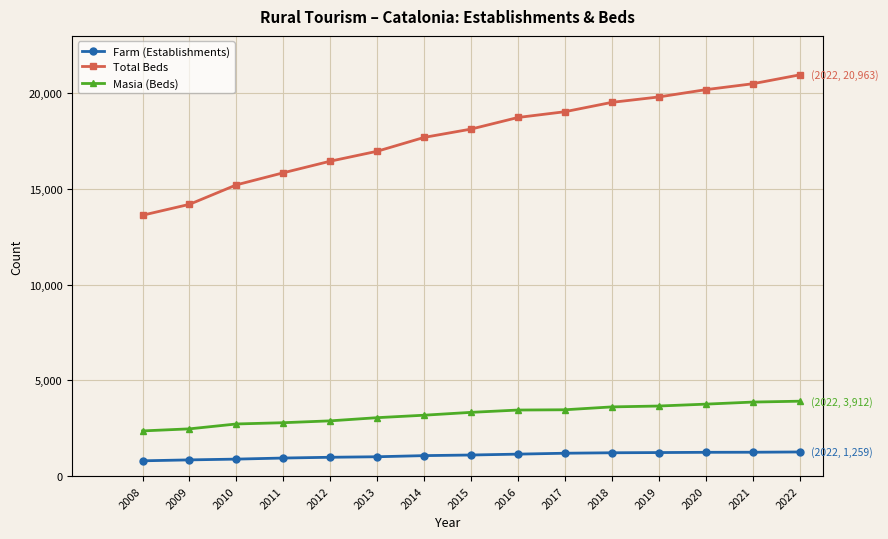

How many data points in Masia (Beds) are less than 3329?

7